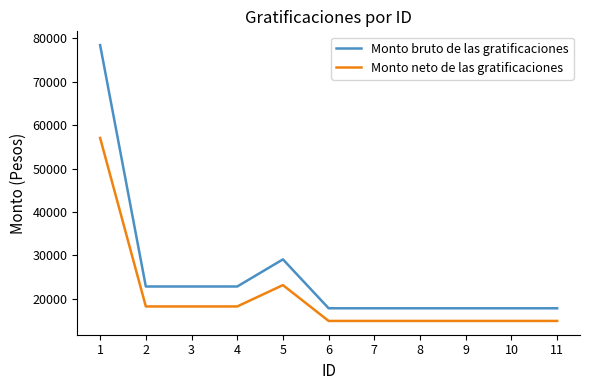

True or false: Monto neto de las gratificaciones and Monto bruto de las gratificaciones cross at least once.

False